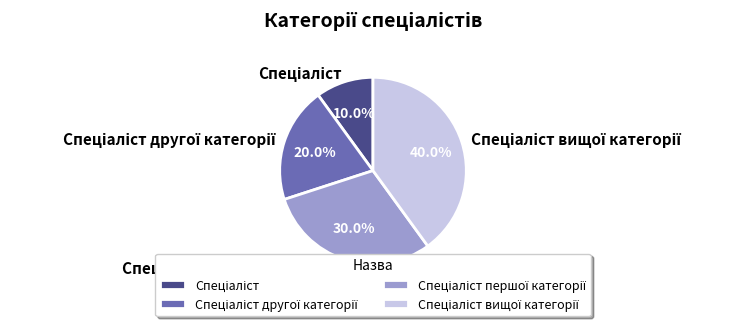

Is there any slice that represents more than half of the pie?

No